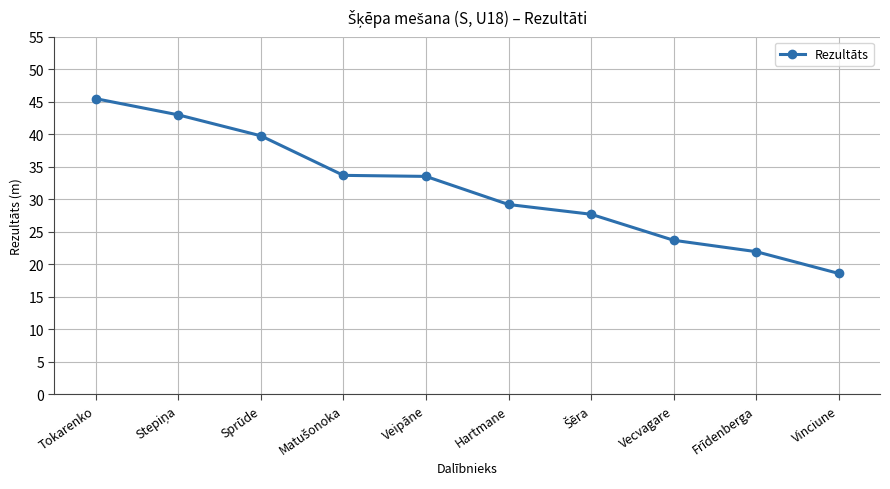

What is the sum of all values?

316.6